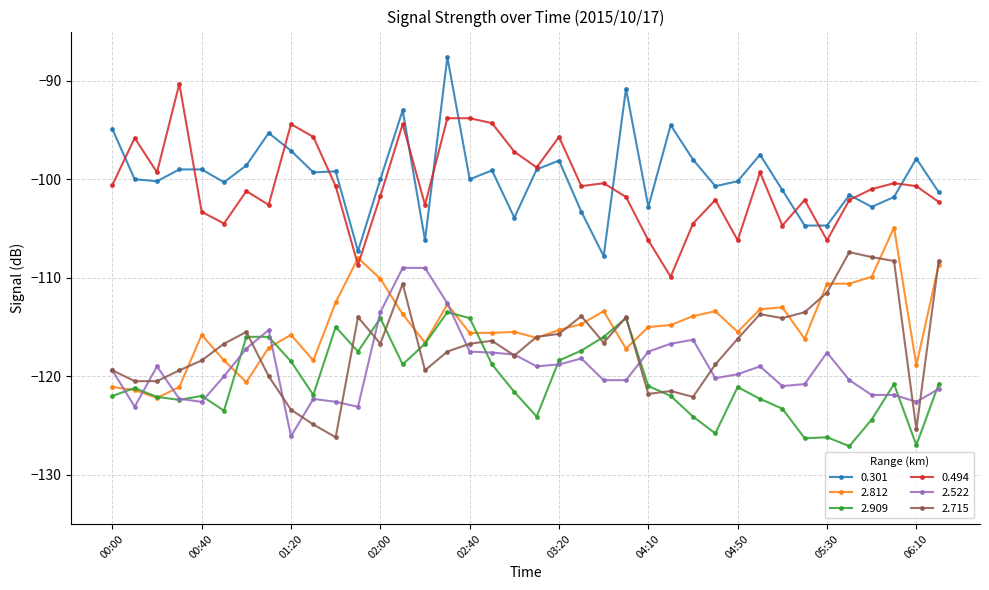

True or false: 2.812 has more than 2 interior local peaks.

True